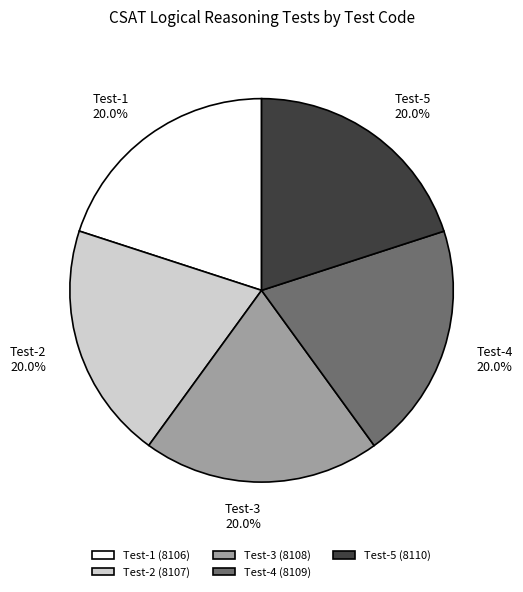

How much of the chart is everything except Test-3?

80.0%